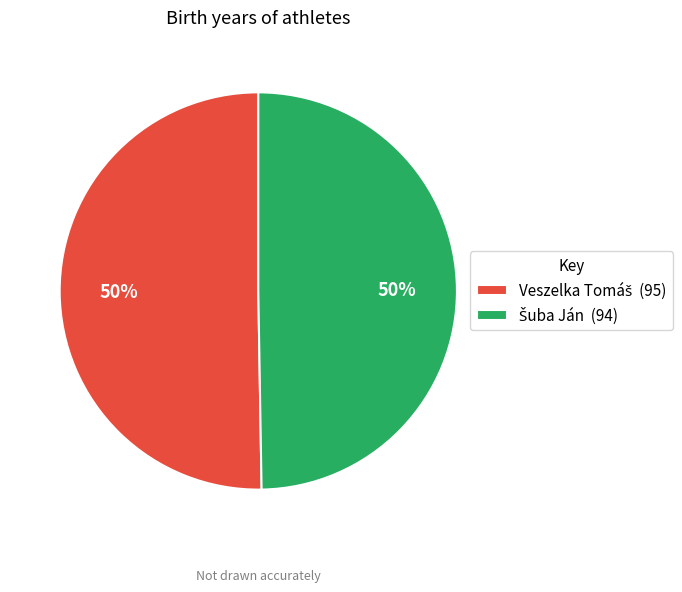

To the nearest percent, what is the average slice percentage?

50%